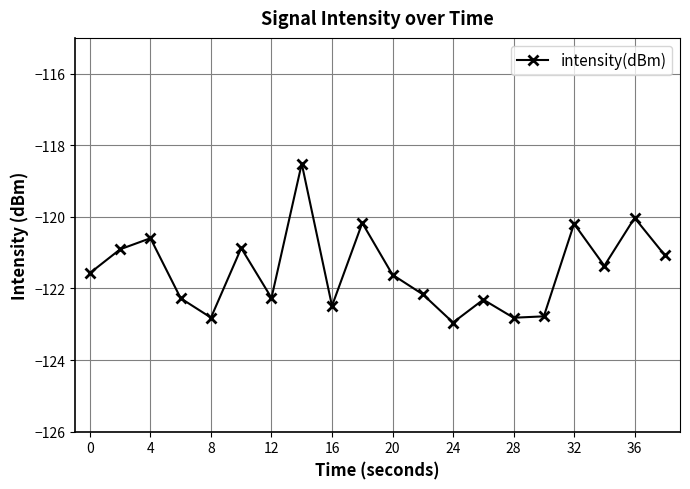

Reading left to right, what are all the values shown in this chart?

-121.6	-120.9	-120.6	-122.3	-122.8	-120.9	-122.3	-118.5	-122.5	-120.2	-121.6	-122.2	-123.0	-122.3	-122.8	-122.8	-120.2	-121.4	-120.0	-121.1